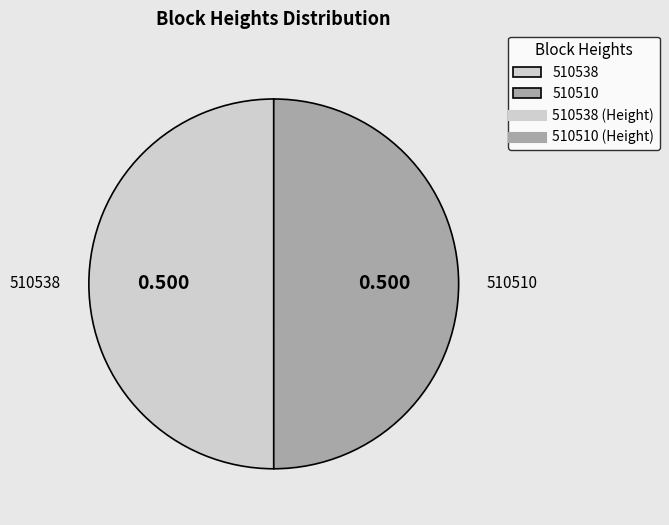

What is the ratio of the value at 510538 to the value at 510510?

1.0